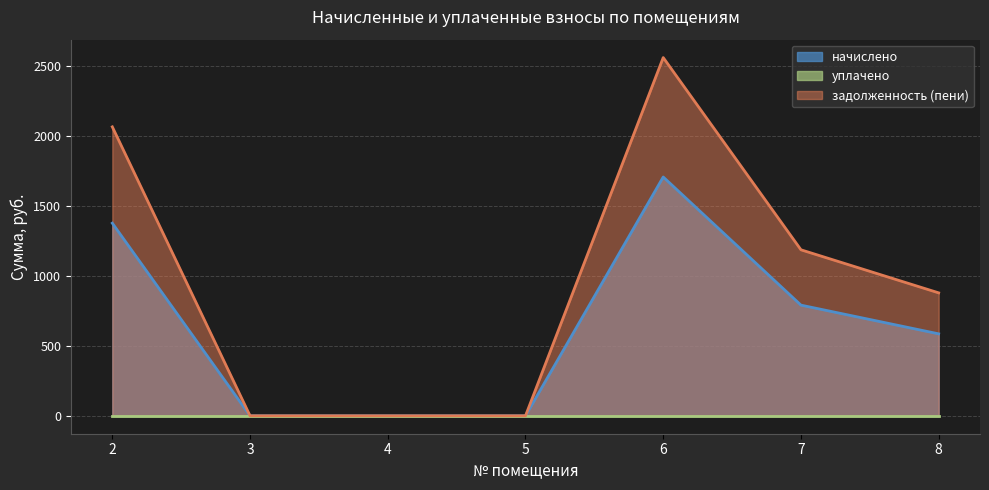

True or false: задолженность (пени) has more than 1 interior local peaks.

False